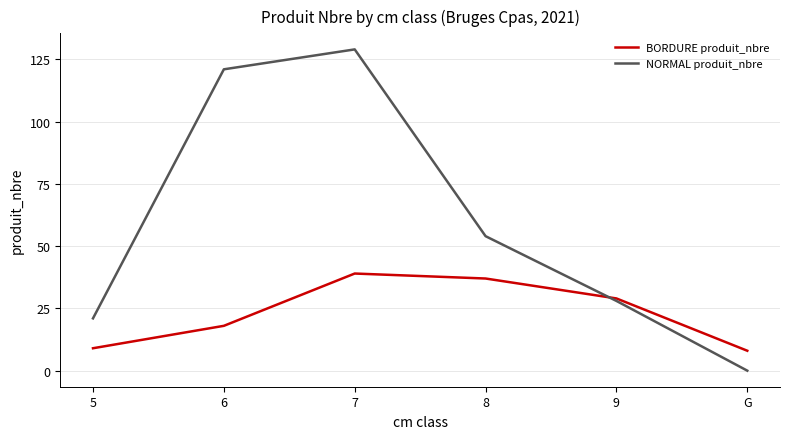

List the series in order of their overall mean, lowest first.

BORDURE produit_nbre, NORMAL produit_nbre